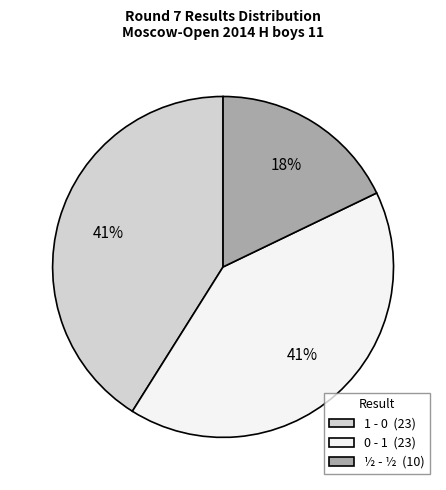

Do ½ - ½ (10) and 1 - 0 (23) together represent more than half of the pie?

Yes